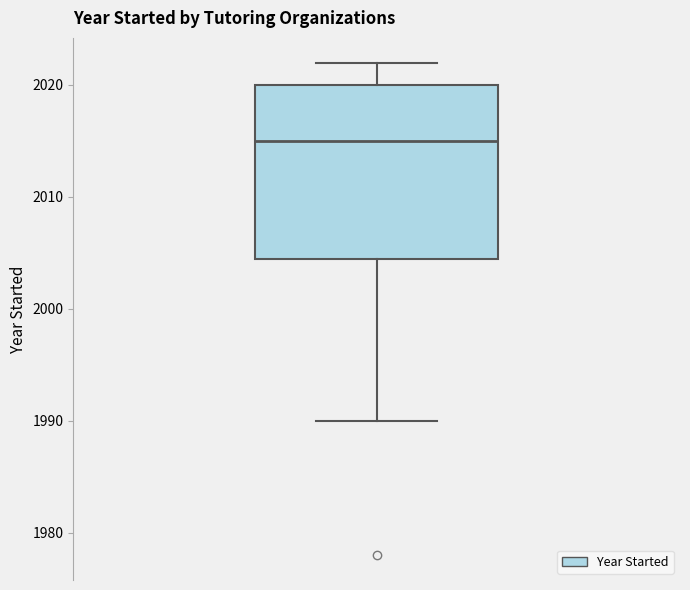

Where is the upper edge of the box on the y-axis? The values are not printed on the chart, so give them approximately, as read against the axis.

2020